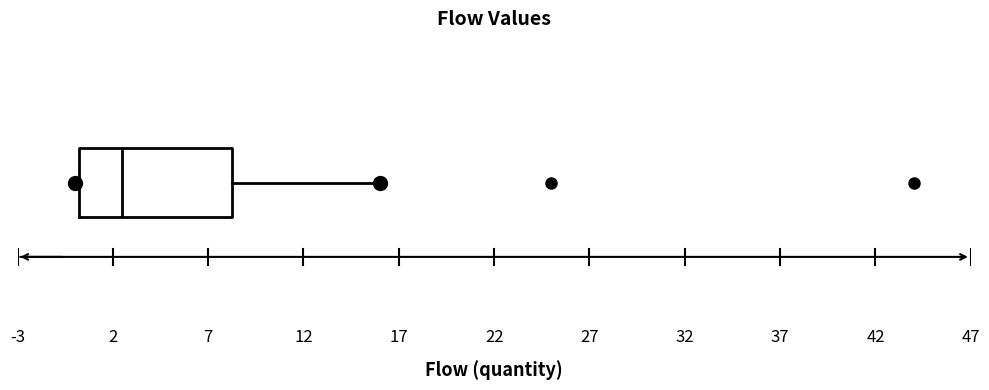

Read this box plot against the x-axis: the position of the median line, the range covered by the box, and the ends of both whiskers. The values are not printed on the chart, so give them approximately, as read against the axis.

median 2.5, box 0.5 to 8.5, whiskers 0.0 to 16.0